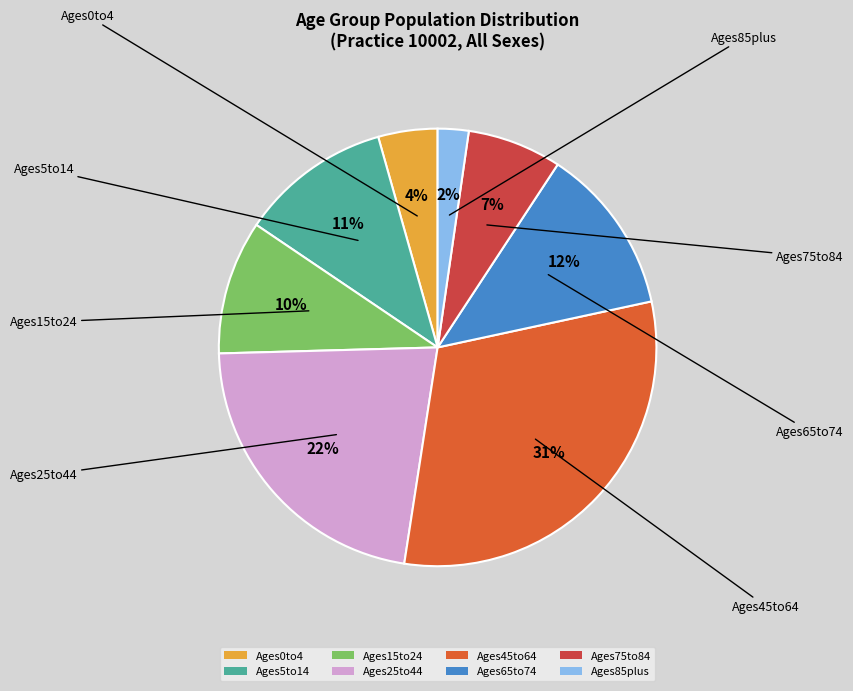

Is the sum of Ages45to64 and Ages5to14 greater than half?

No